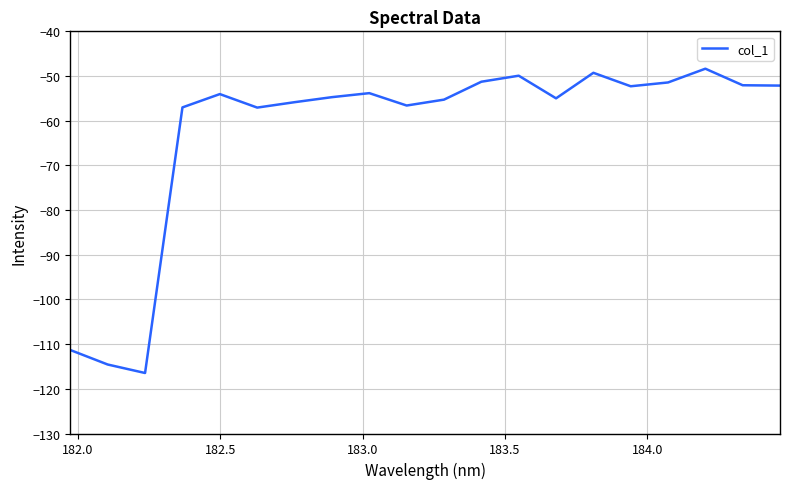

What is the difference between the maximum and minimum values?

68.1